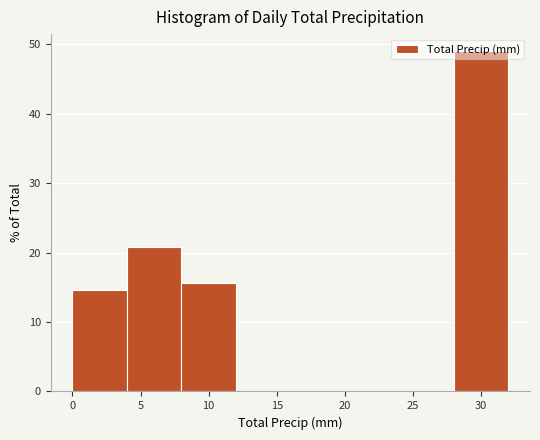

Reading left to right, list every bar in this chart as the range it spans on the x-axis followed by its height. The values are not printed on the chart, so give them approximately, as read against the axis.

0 to 4: 15
4 to 8: 21
8 to 12: 16
12 to 16: 0
16 to 20: 0
20 to 24: 0
24 to 28: 0
28 to 32: 49